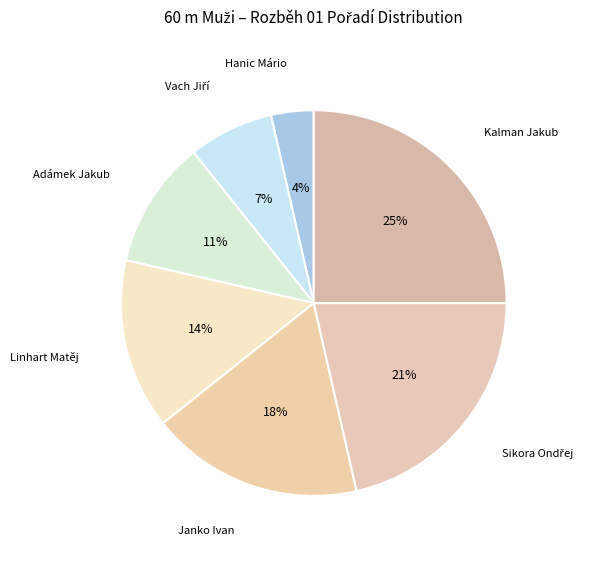

Which slice is the smallest?

Hanic Mário